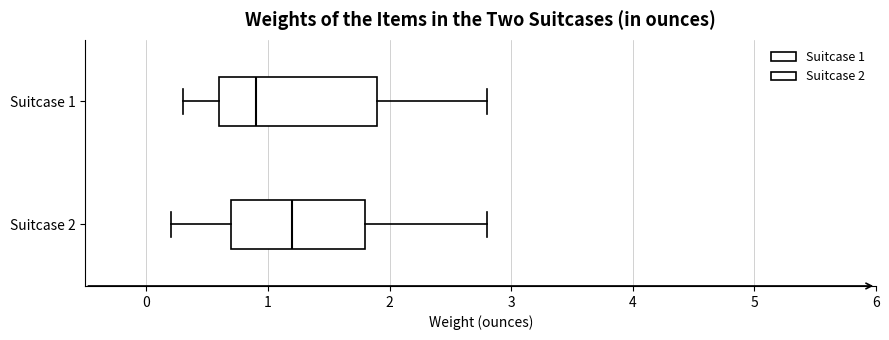

Reading bottom to top, transcribe this box plot: for each box, give where its median line is, the range the box spans, and where its two whiskers end, as read against the x-axis. The values are not printed on the chart, so give them approximately, as read against the axis.

Suitcase 2: median 1.2, box 0.7 to 1.8, whiskers 0.2 to 2.8
Suitcase 1: median 0.9, box 0.6 to 1.9, whiskers 0.3 to 2.8